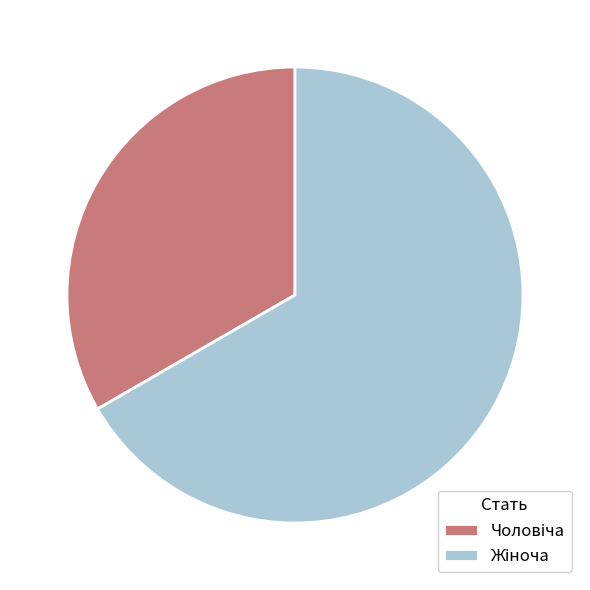

Does any single category account for the majority?

Yes